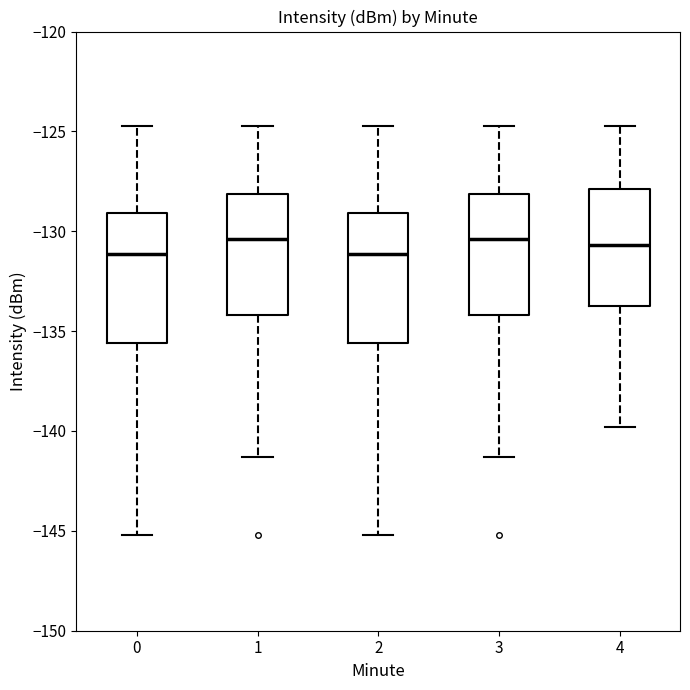

Where does the lower whisker of the box at x = 3 end on the y-axis? The values are not printed on the chart, so give them approximately, as read against the axis.

-141.5